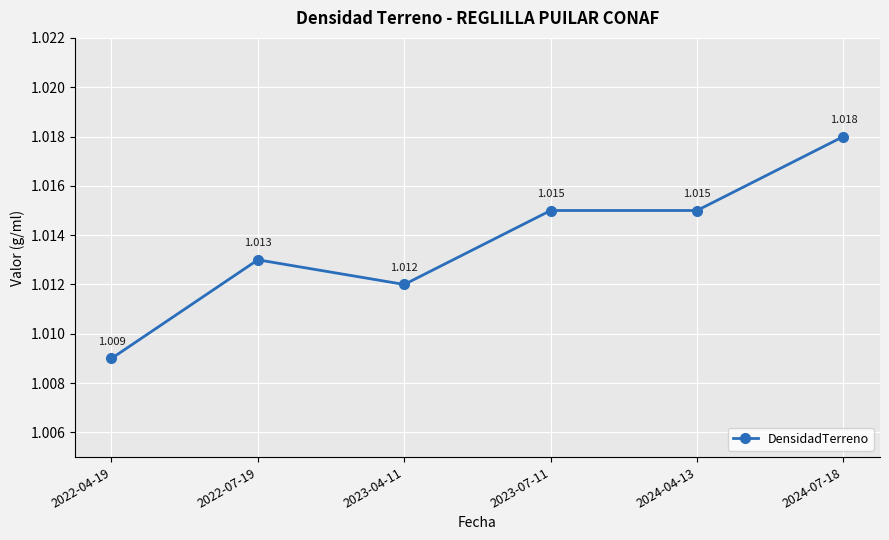

True or false: there are more than 0 points higher than both neighbors.

True